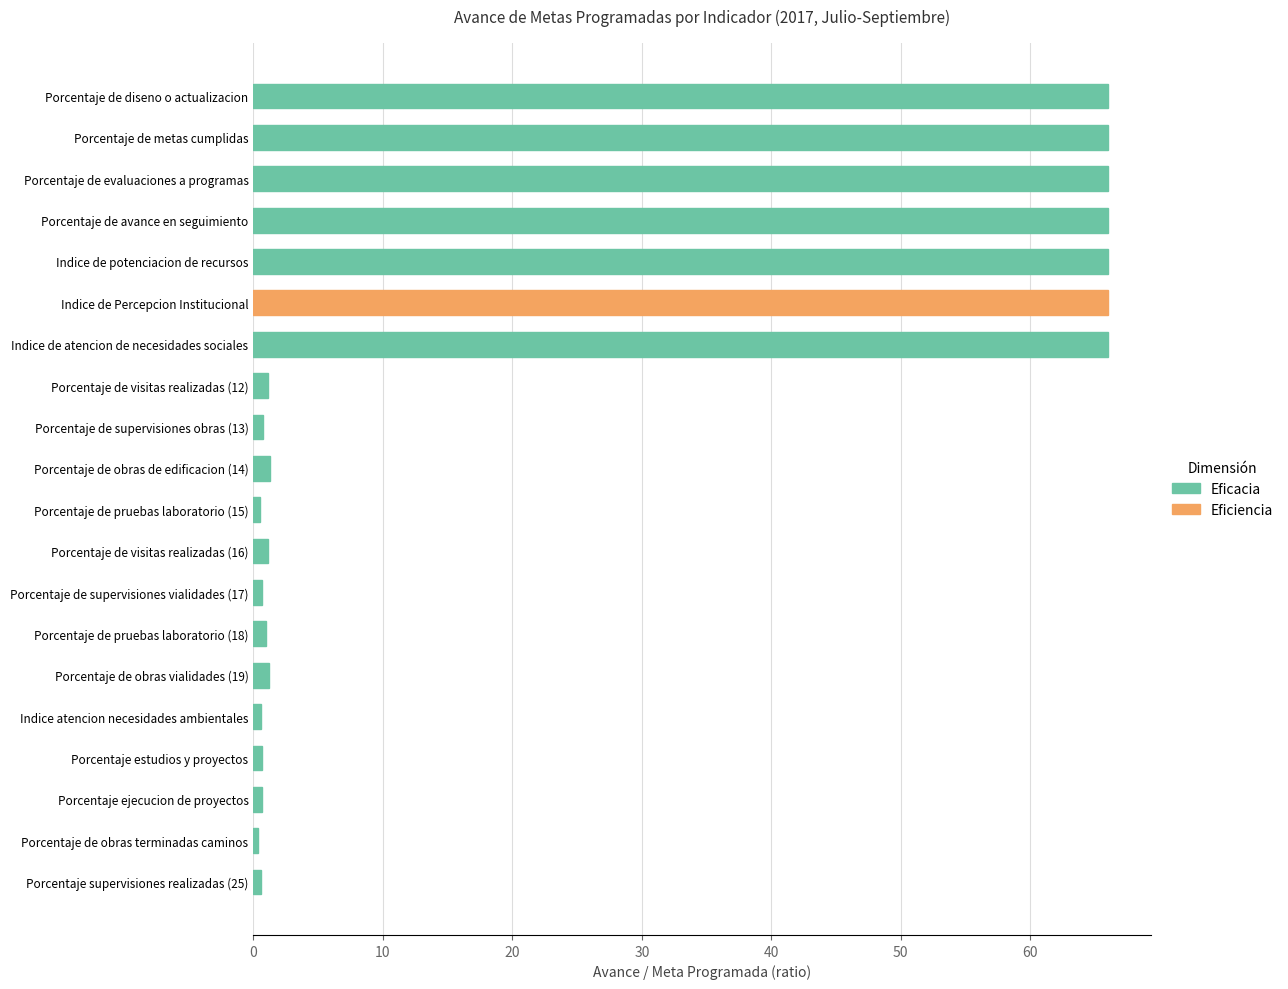

The chart shows a value of 0.7 at Porcentaje ejecucion de proyectos. True or false?

True